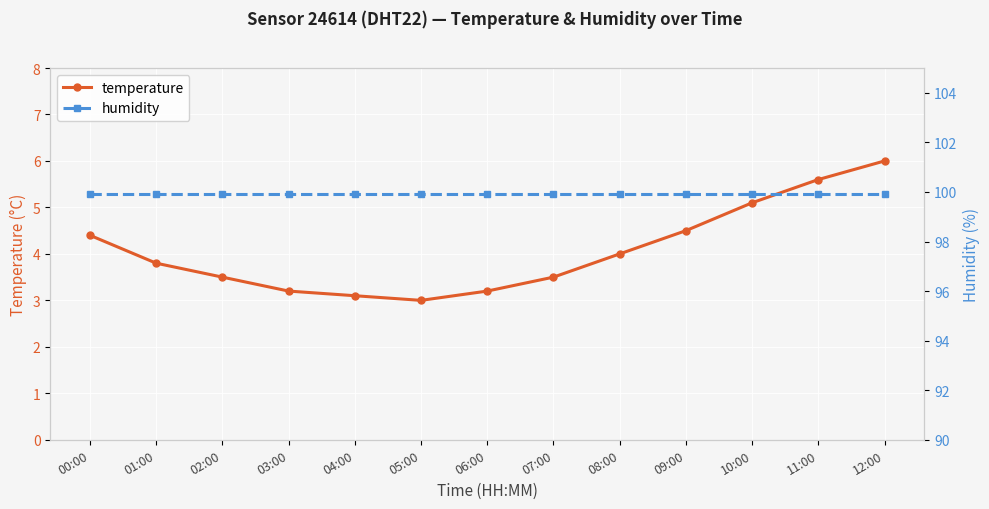

In temperature, how many points are lower than both neighbors (excluding endpoints)?

1